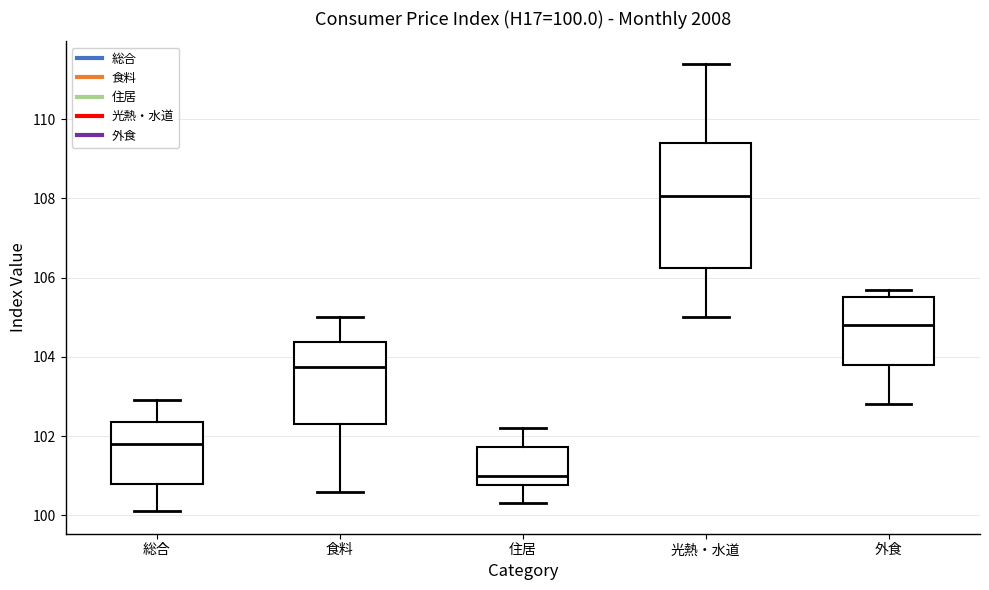

Which box is the tallest, from its lower edge to its upper edge?

光熱・水道